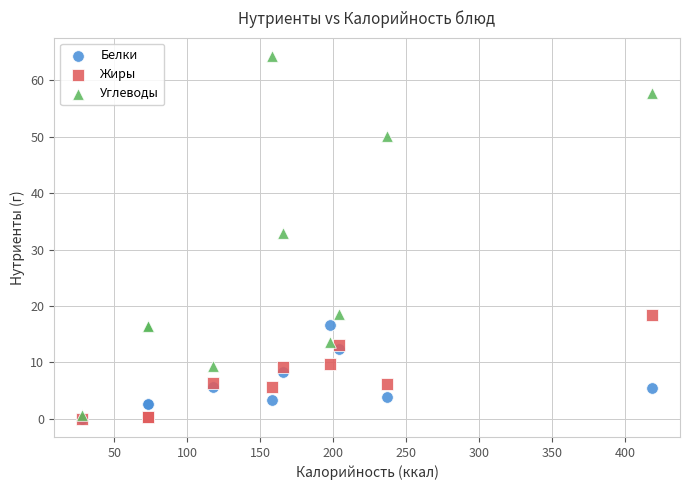

Which series contains the highest Y value?

Углеводы